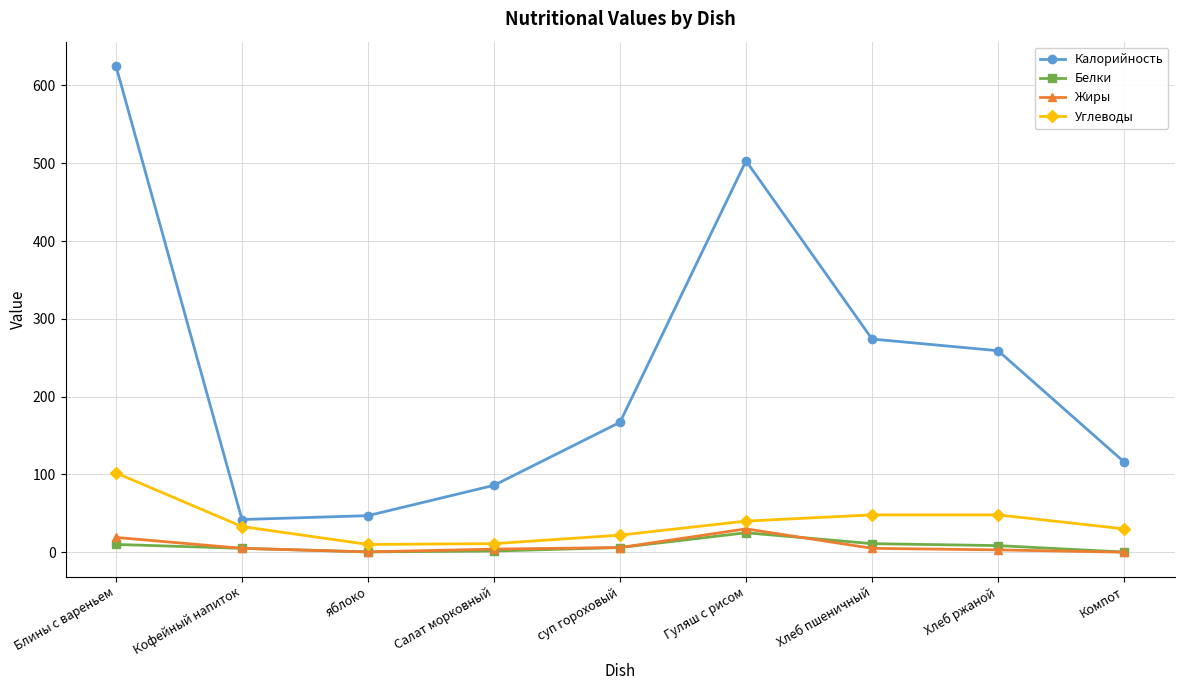

What is the average value of the Калорийность series?

235.4